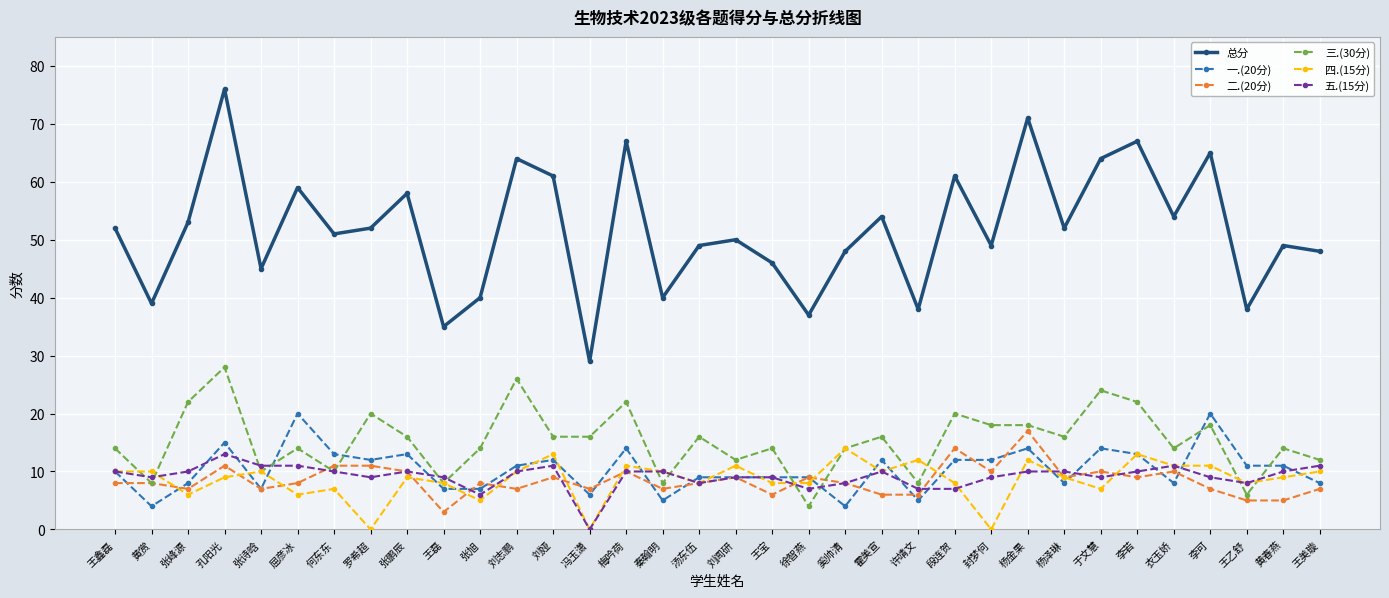

What value does the 总分 series have at 杨金果, to the nearest 10?

70